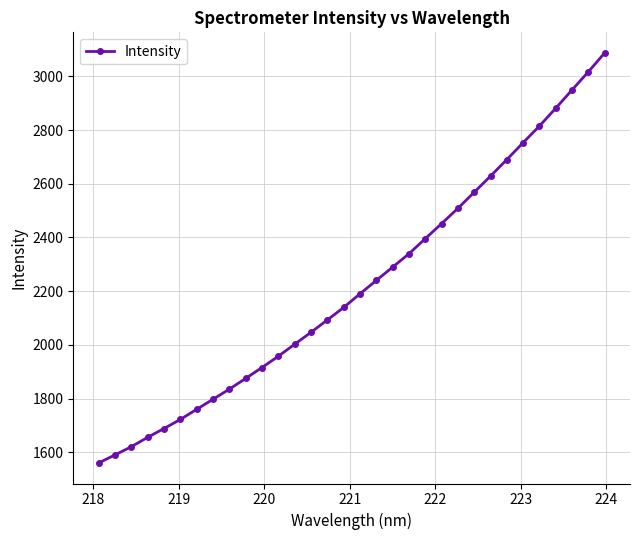

What is the difference between the maximum and minimum values?

1527.5